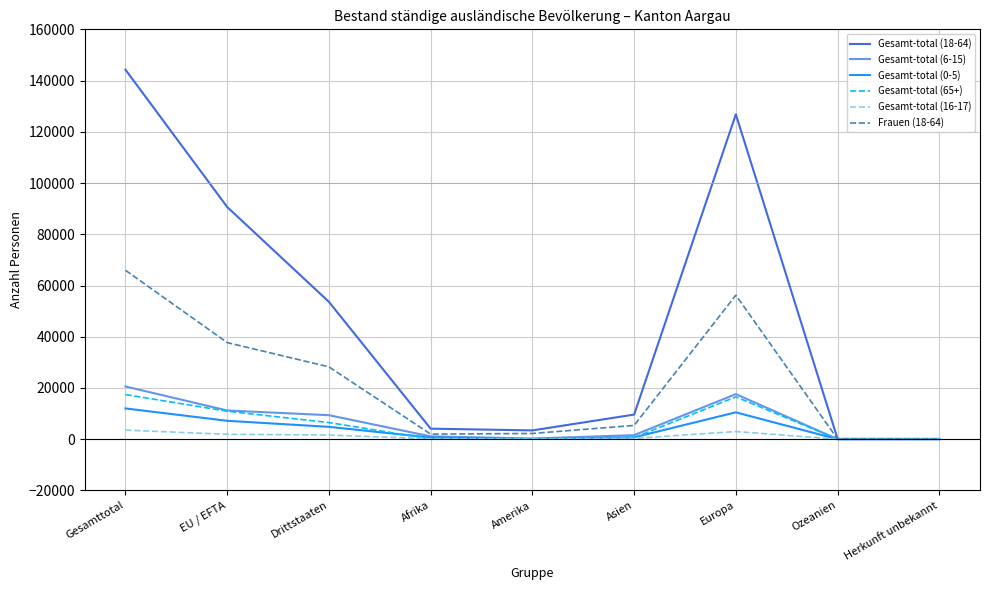

True or false: Frauen (18-64) has a value of 99425 at Gesamttotal.

False